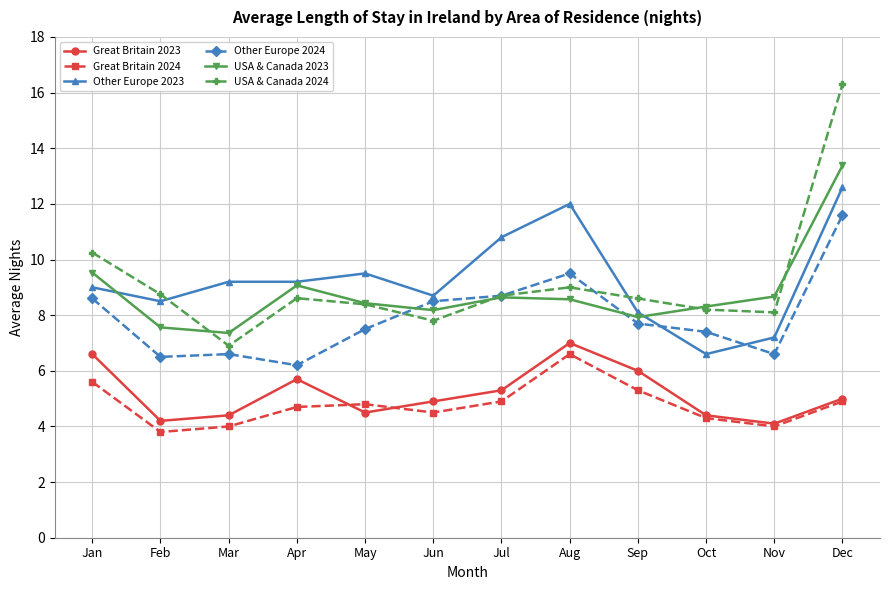

What is the value of the Great Britain 2024 point at the 7th from the left?

4.9